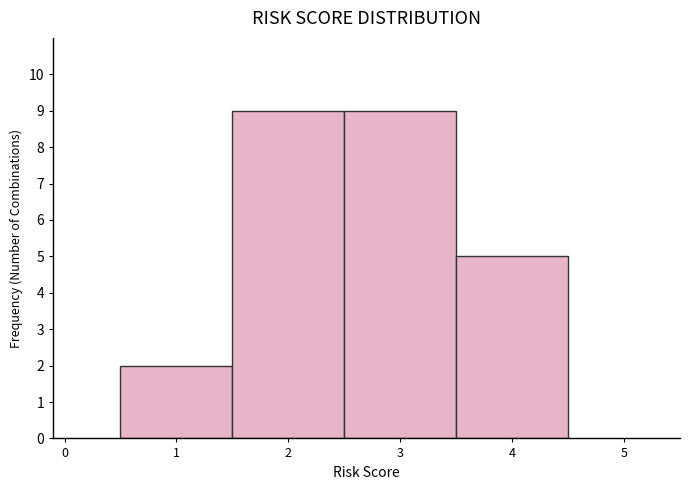

Reading left to right, list every bar in this chart as the range it spans on the x-axis followed by its height. The values are not printed on the chart, so give them approximately, as read against the axis.

0.5 to 1.5: 2
1.5 to 2.5: 9
2.5 to 3.5: 9
3.5 to 4.5: 5